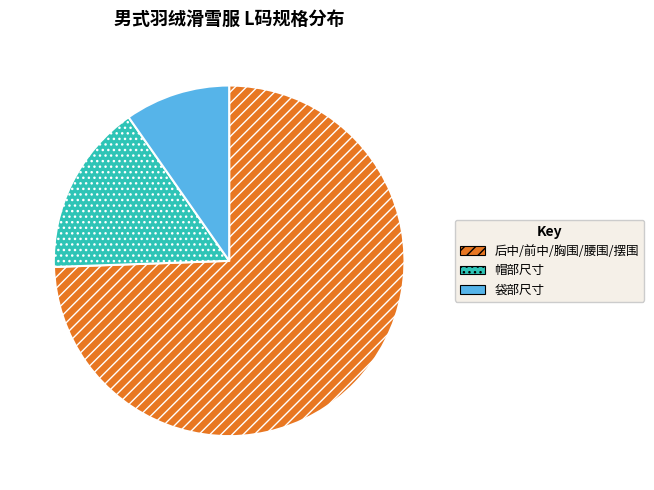

Is there a majority slice in this chart?

Yes